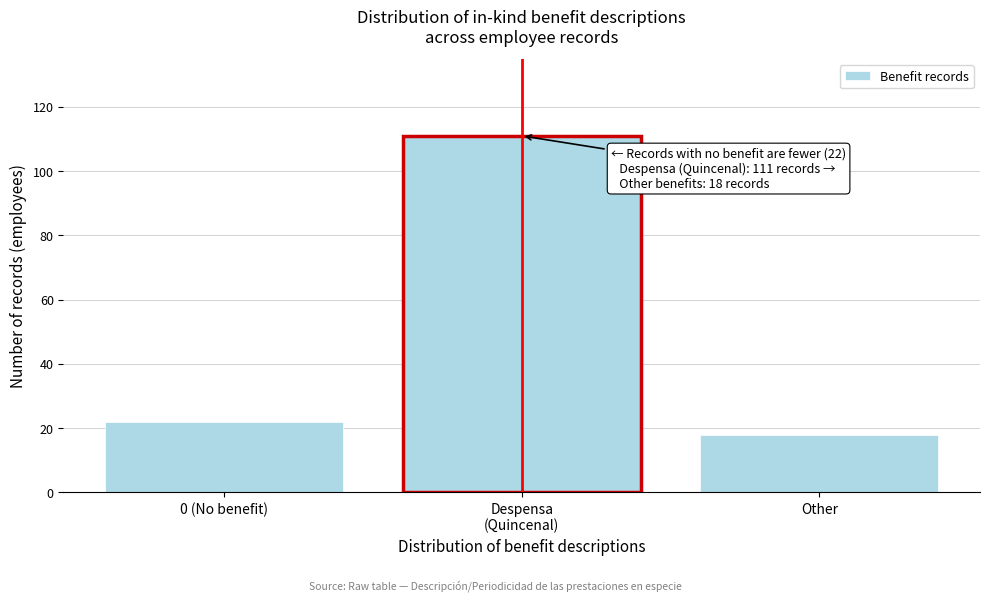

Reading left to right, list all the values displayed in this chart.

22	111	18